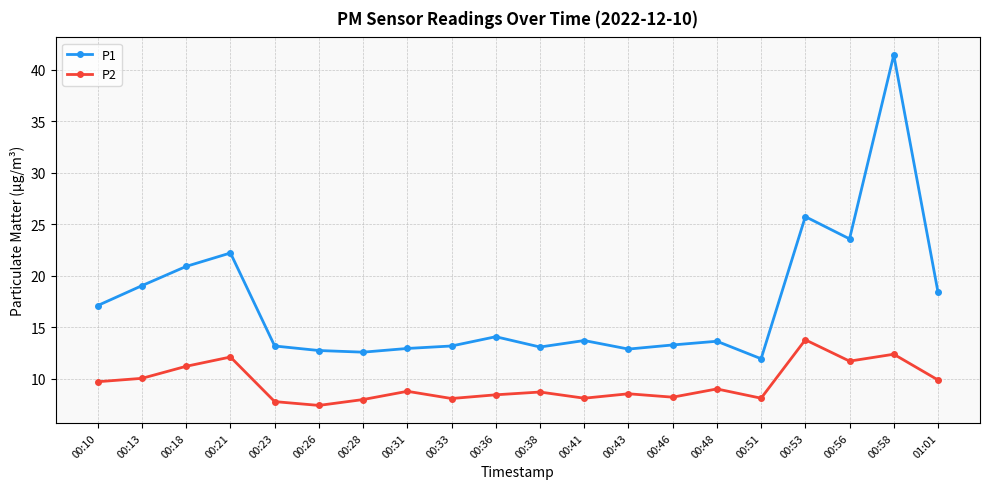

What is the approximate value of P2 at 00:38?

8.7